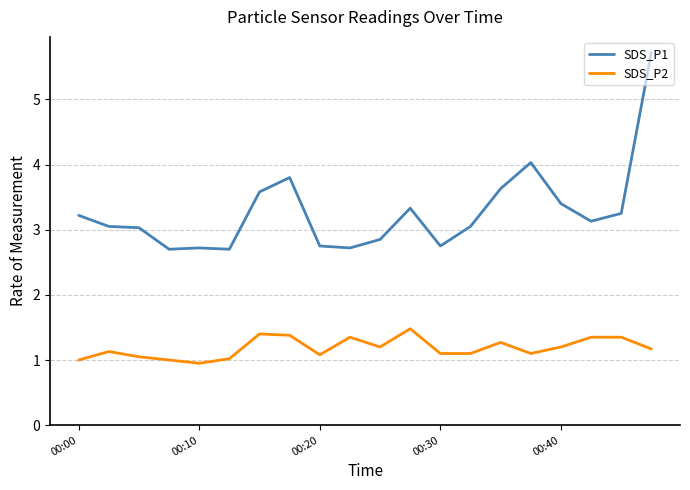

Which series has the largest range (max minus min)?

SDS_P1